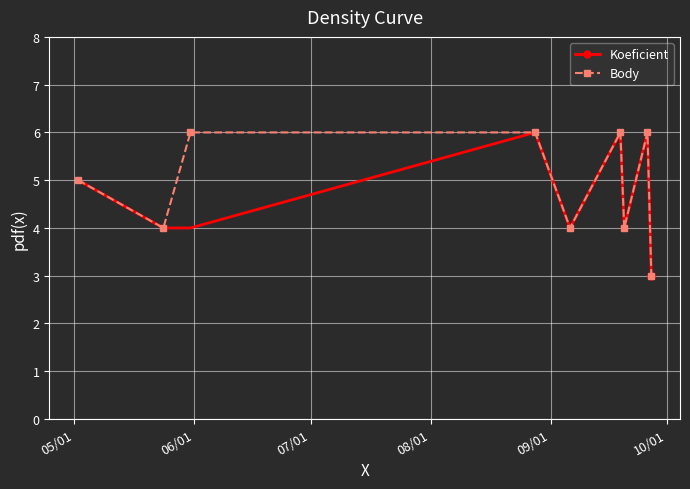

What is the value of the Koeficient point at the 1st from the left?

5